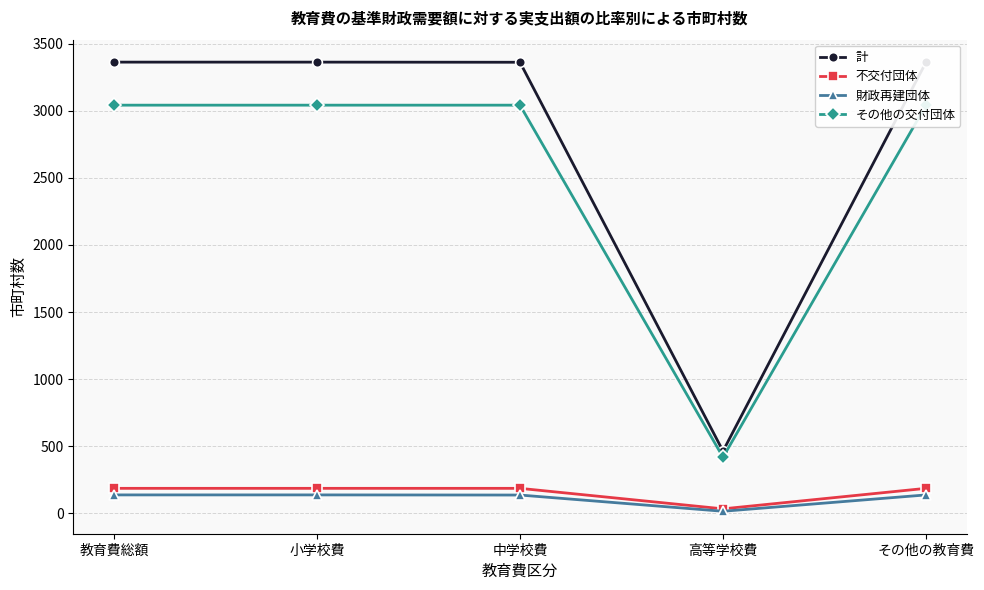

True or false: 計 has more than 1 interior local peaks.

False